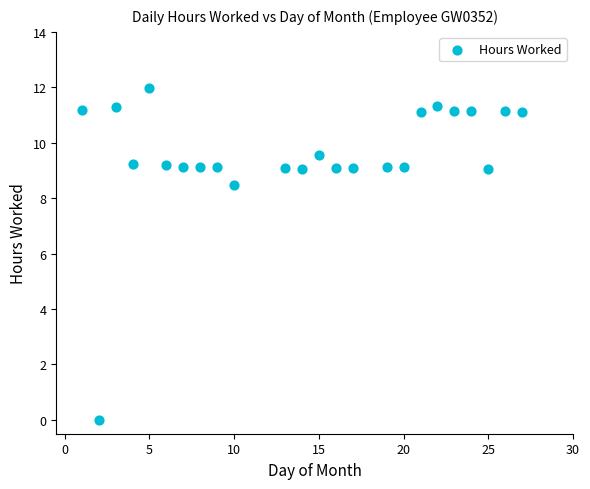

What Y value in the scatter plot is closest to 5?

8.5